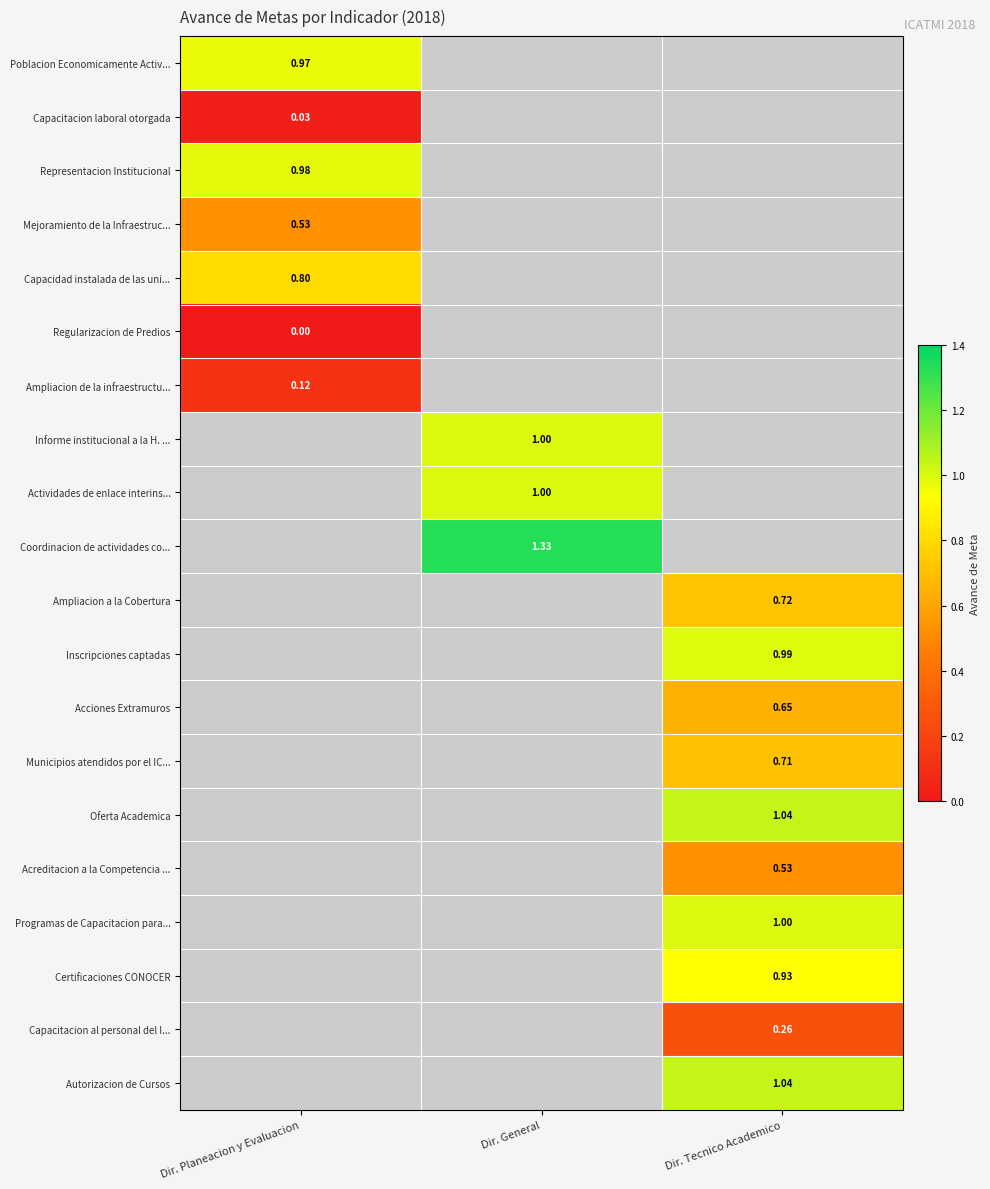

What is the spread (max minus min) of values at Dir. Planeacion y Evaluacion?

1.0